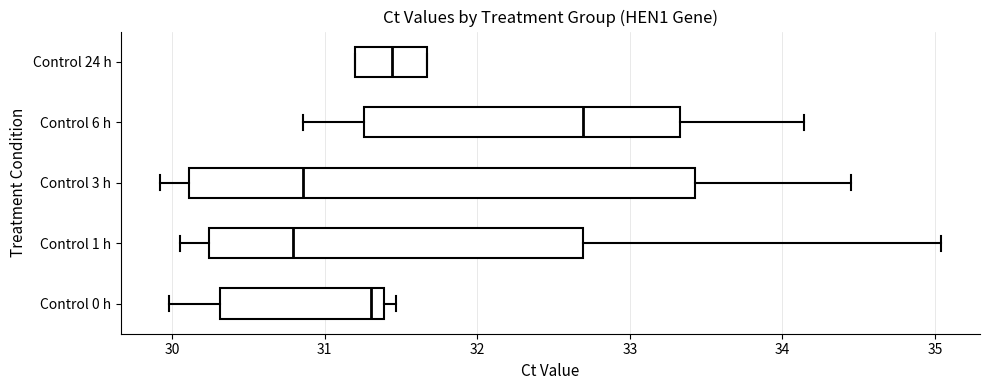

Reading bottom to top, read every box against the x-axis: the position of its median line, the range the box covers, and the ends of its whiskers. The values are not printed on the chart, so give them approximately, as read against the axis.

Control 0 h: median 31.3, box 30.3 to 31.4, whiskers 30.0 to 31.5
Control 1 h: median 30.8, box 30.2 to 32.7, whiskers 30.1 to 35.0
Control 3 h: median 30.9, box 30.1 to 33.4, whiskers 29.9 to 34.5
Control 6 h: median 32.7, box 31.3 to 33.3, whiskers 30.9 to 34.1
Control 24 h: median 31.4, box 31.2 to 31.7, whiskers 31.2 to 31.7